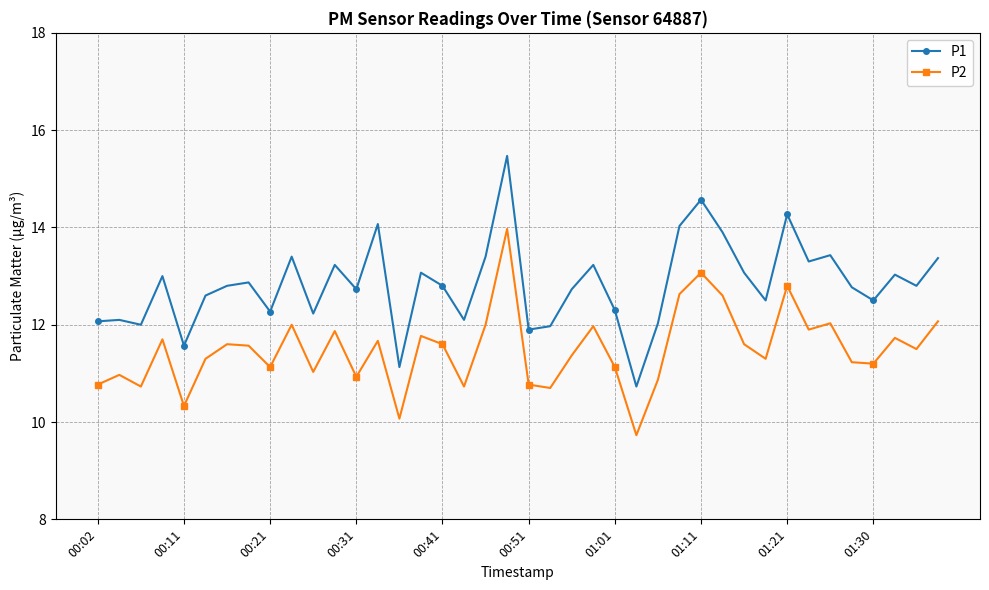

How many series are shown in this chart?

2